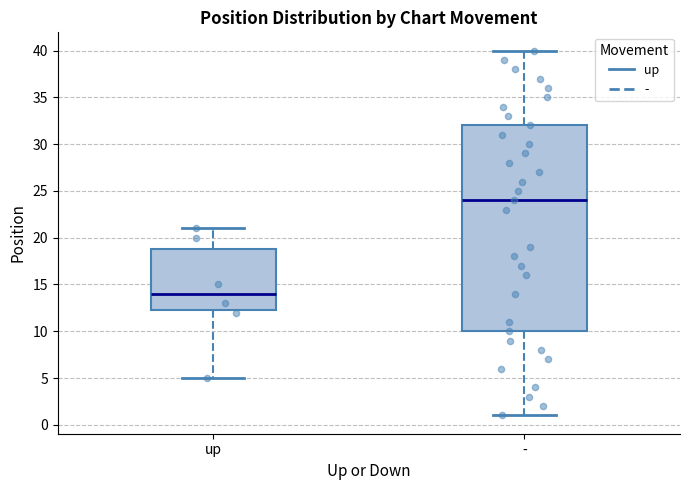

Reading left to right, transcribe this box plot: for each box, give where its median line is, the range the box spans, and where its two whiskers end, as read against the y-axis. The values are not printed on the chart, so give them approximately, as read against the axis.

up: median 14.0, box 12.5 to 19.0, whiskers 5.0 to 21.0
-: median 24.0, box 10.0 to 32.0, whiskers 1.0 to 40.0